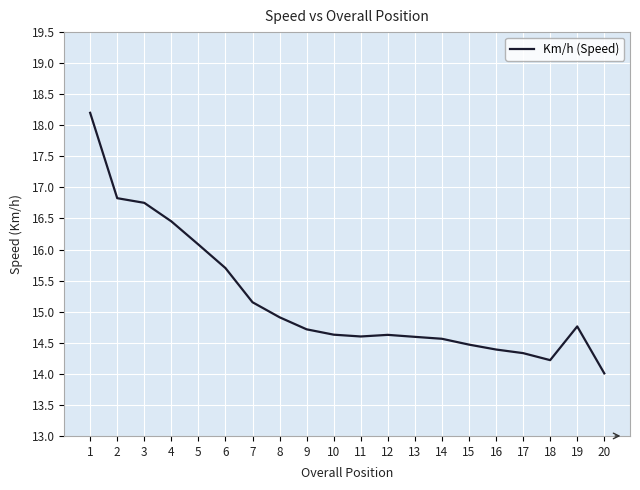

What is the change in value from 7 to 9?

-0.4